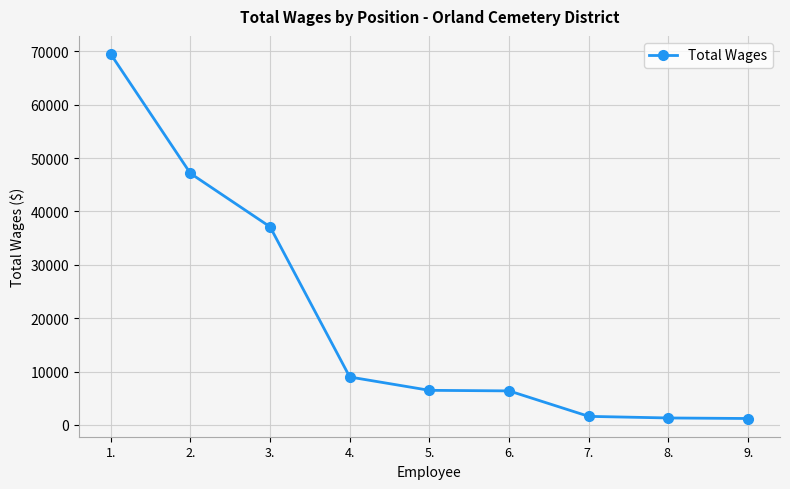

Is it true that the value at 2. is 67742?

False